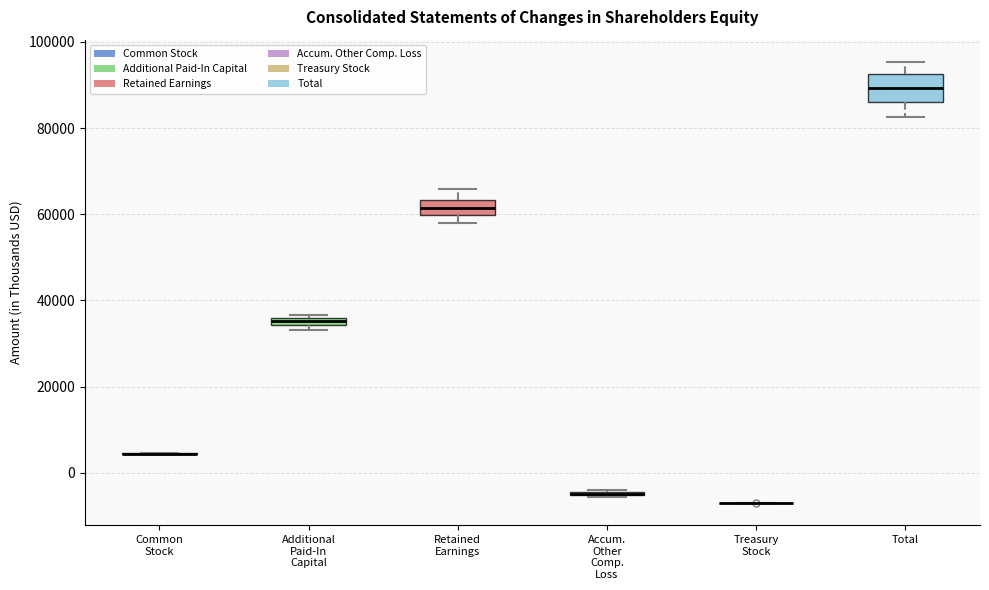

Which box is the tallest, from its lower edge to its upper edge?

Total